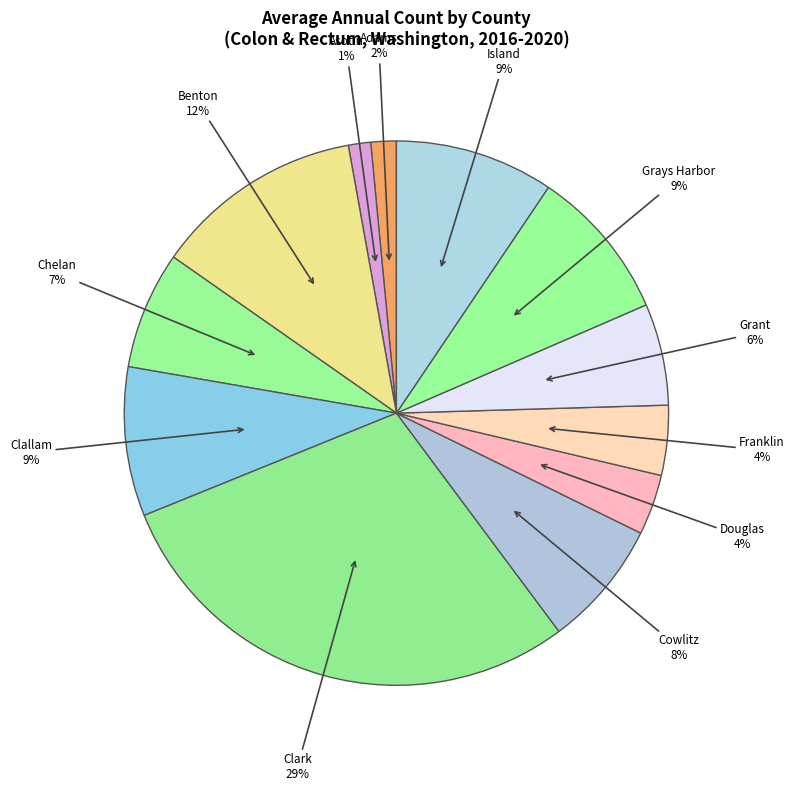

How many segments does this pie chart have?

12